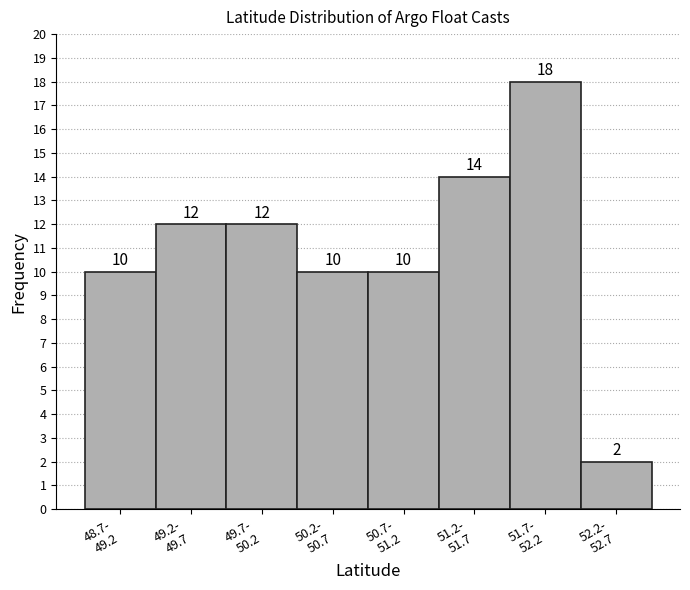

Reading left to right, extract all data points from this chart.

10	12	12	10	10	14	18	2